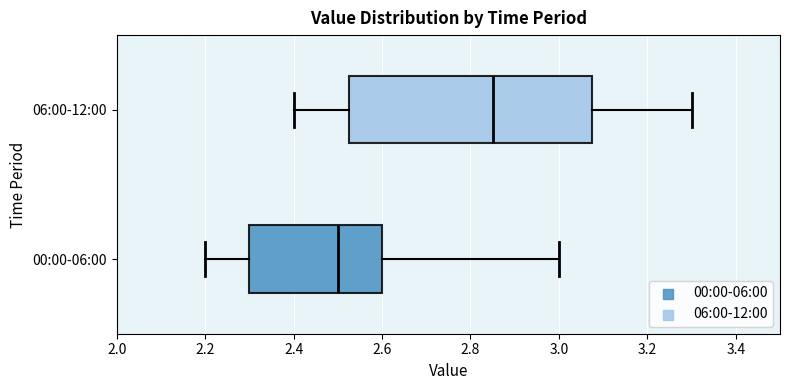

Reading bottom to top, transcribe this box plot: for each box, give where its median line is, the range the box spans, and where its two whiskers end, as read against the x-axis. The values are not printed on the chart, so give them approximately, as read against the axis.

00:00-06:00: median 2.50, box 2.30 to 2.60, whiskers 2.20 to 3.00
06:00-12:00: median 2.86, box 2.52 to 3.08, whiskers 2.40 to 3.30